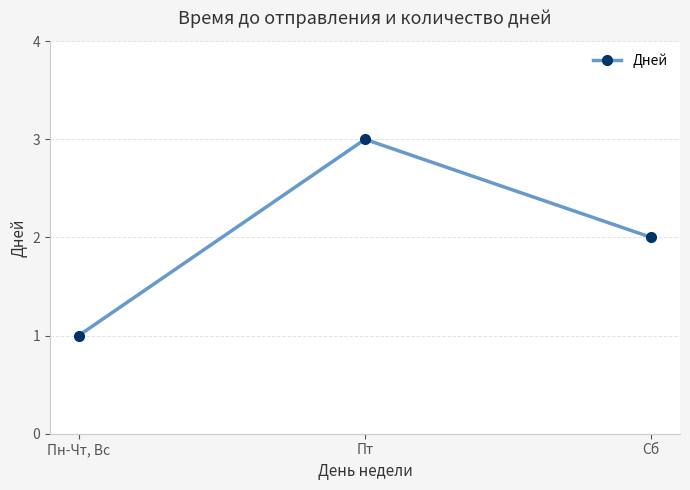

Which label corresponds to the largest value in the chart?

Пт